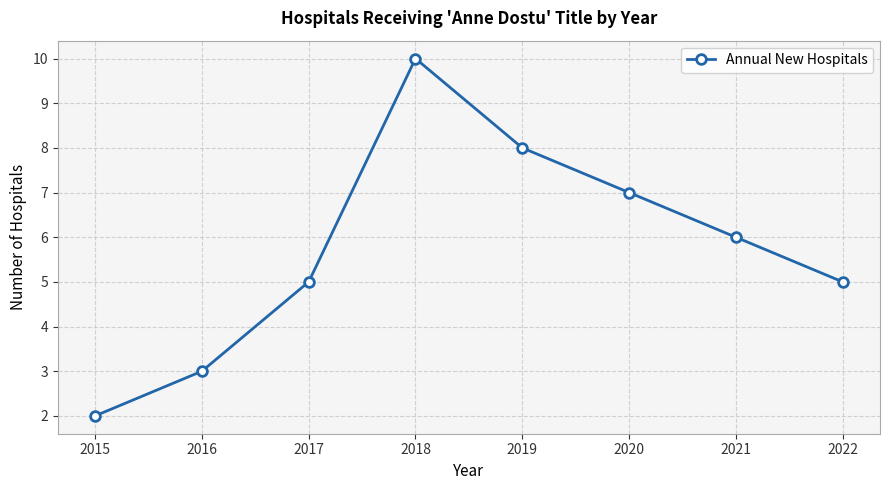

Reading right to left, extract all data points from this chart.

2022=5	2021=6	2020=7	2019=8	2018=10	2017=5	2016=3	2015=2